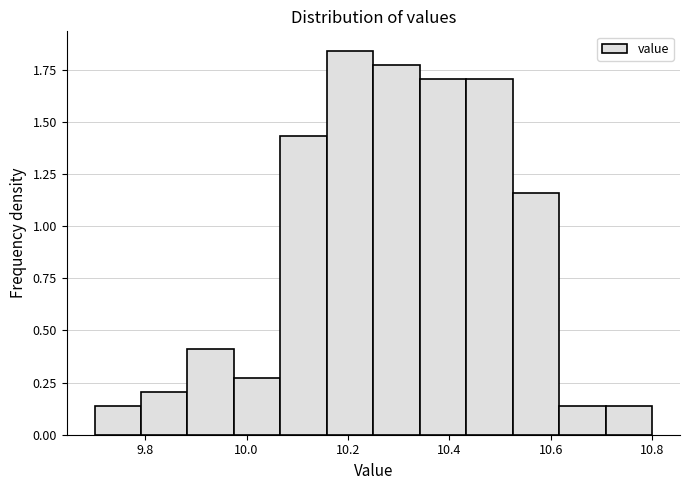

Reading left to right, list every bar in this chart as the range it spans on the x-axis followed by its height. Neither the bar edges nor the heights are printed on the chart, so give them approximately, as read against the axes.

9.70 to 9.80: 0.15
9.80 to 9.88: 0.20
9.88 to 9.98: 0.40
9.98 to 10.06: 0.25
10.06 to 10.16: 1.45
10.16 to 10.26: 1.85
10.26 to 10.34: 1.75
10.34 to 10.44: 1.70
10.44 to 10.52: 1.70
10.52 to 10.62: 1.15
10.62 to 10.70: 0.15
10.70 to 10.80: 0.15